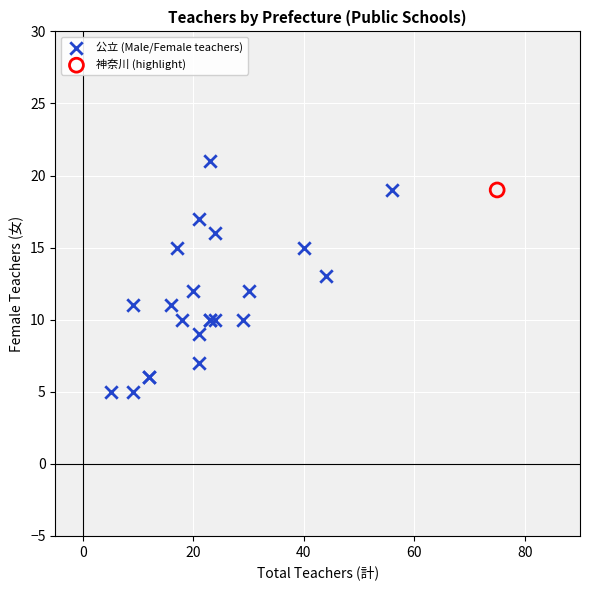

What are all the series names shown in the legend?

公立 (Male/Female teachers), 神奈川 (highlight)